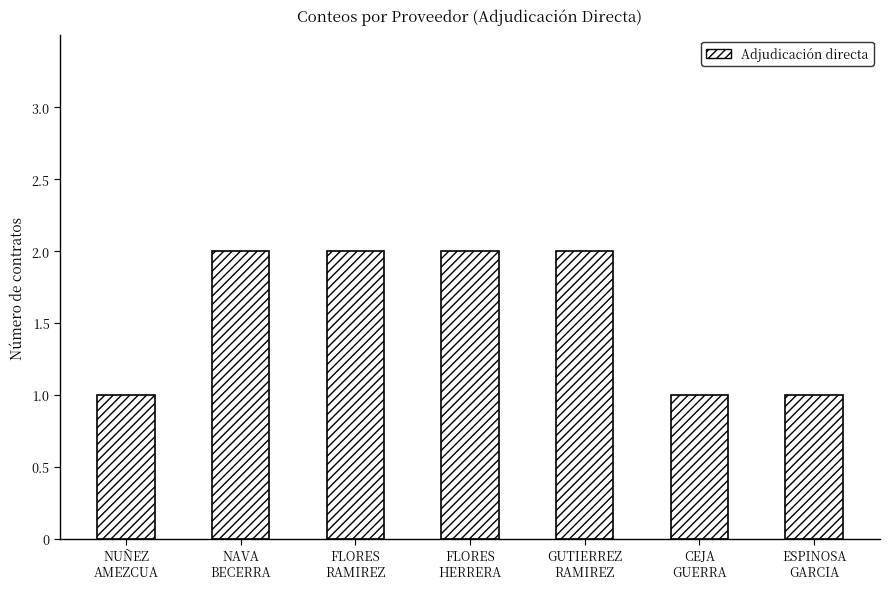

Reading left to right, transcribe all the data shown in this chart.

1	2	2	2	2	1	1